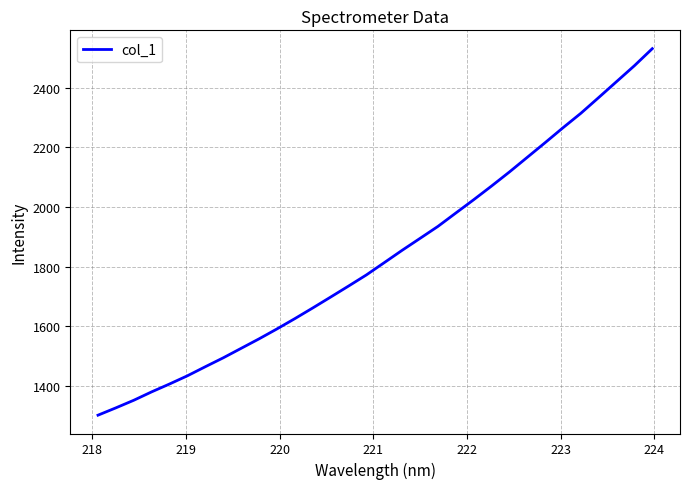

How many distinct data groups are displayed?

1